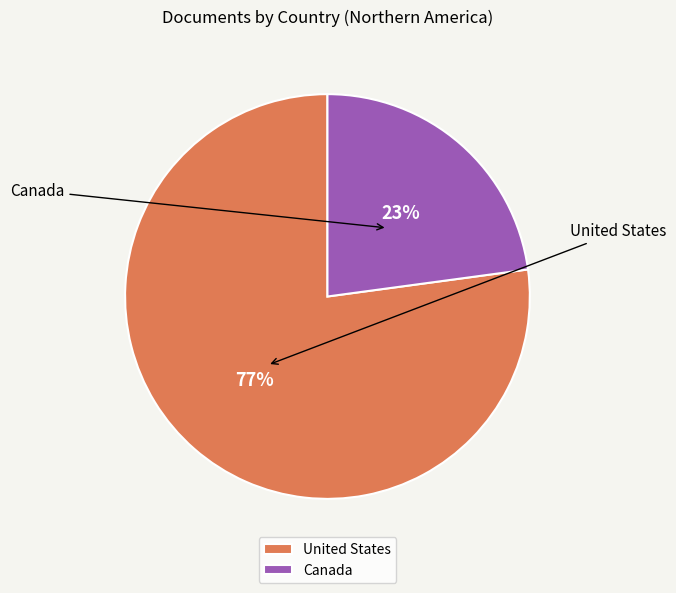

How much of the chart is everything except United States?

22.9%